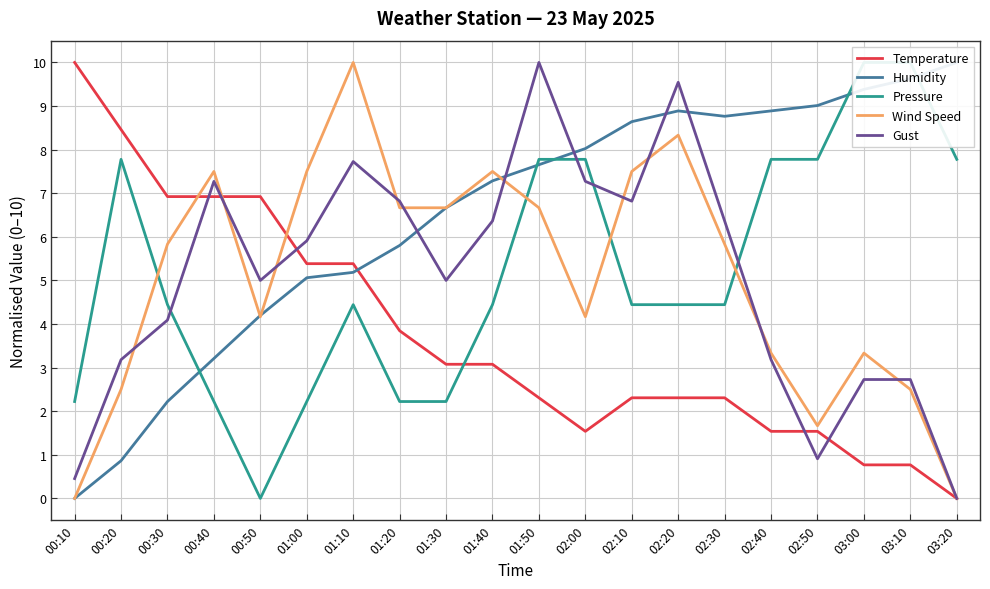

Between 02:50 and 00:10, which is larger?

00:10